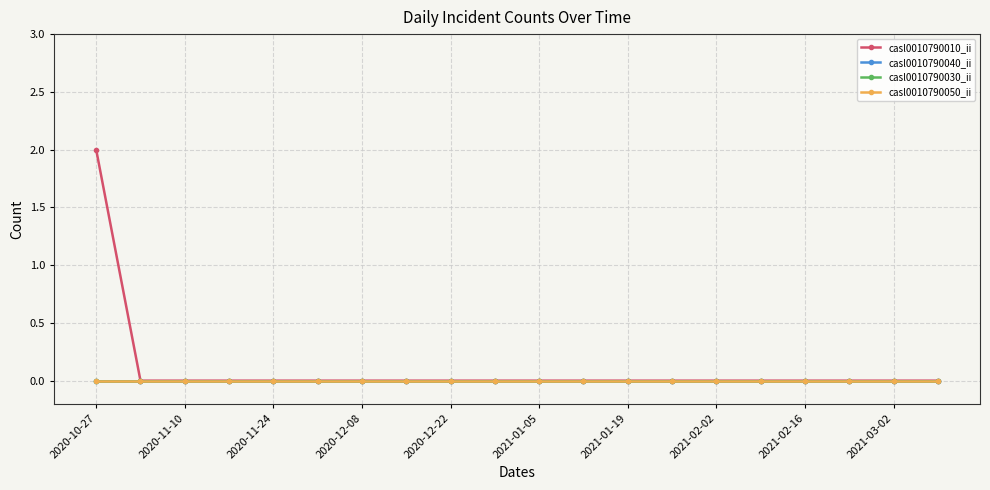

What is the maximum value for casl0010790010_ii?

2